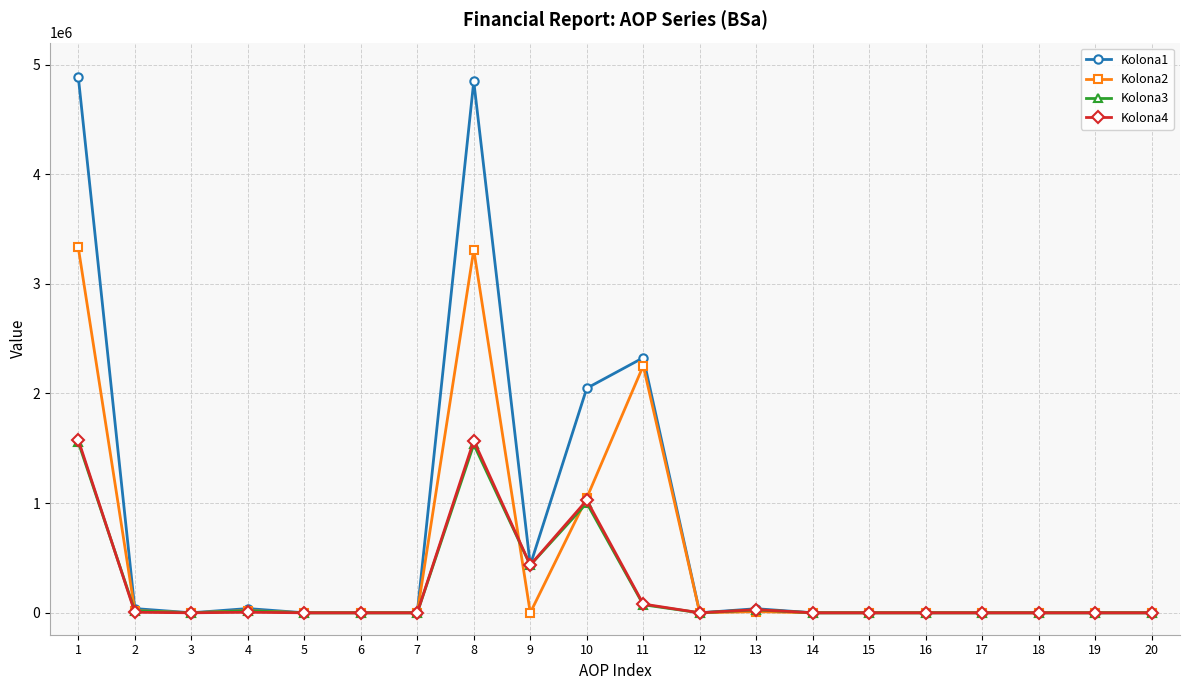

What are all the series names shown in the legend?

Kolona1, Kolona2, Kolona3, Kolona4